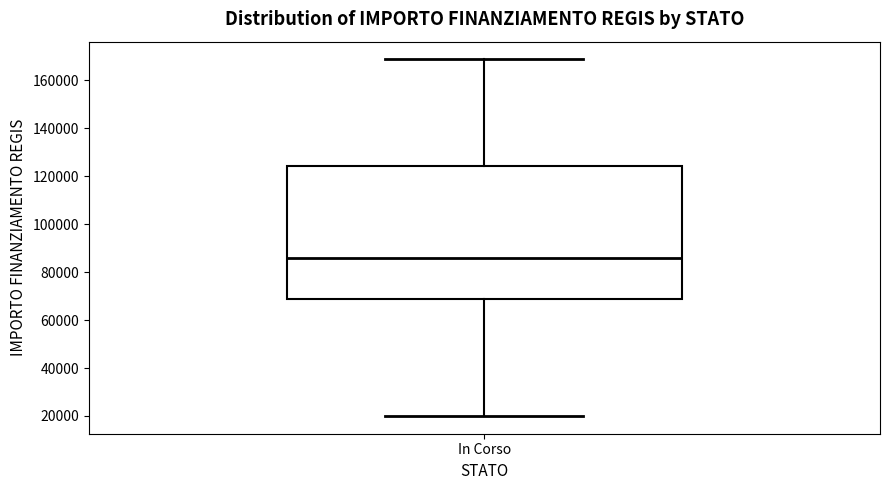

Transcribe this box plot: give where the median line is, the range the box spans, and where the two whiskers end, as read against the y-axis. The values are not printed on the chart, so give them approximately, as read against the axis.

median 86000, box 68000 to 124000, whiskers 20000 to 168000